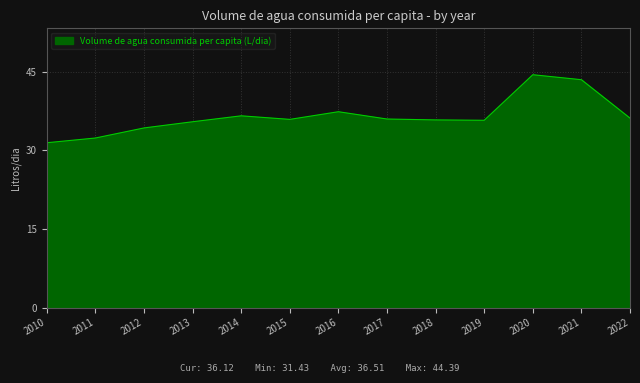

Is it true that the value at 2014 is 58.3?

False